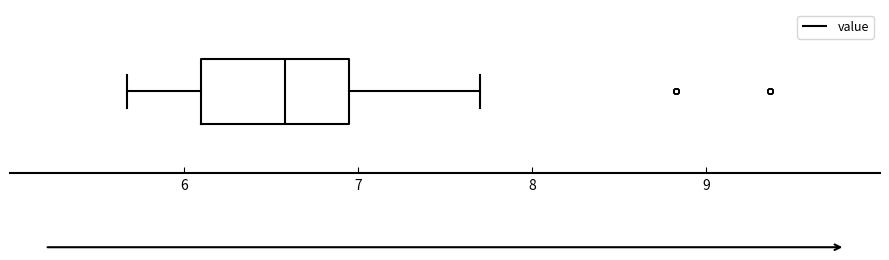

Read this box plot against the x-axis: the position of the median line, the range covered by the box, and the ends of both whiskers. The values are not printed on the chart, so give them approximately, as read against the axis.

median 6.6, box 6.1 to 6.9, whiskers 5.7 to 7.7